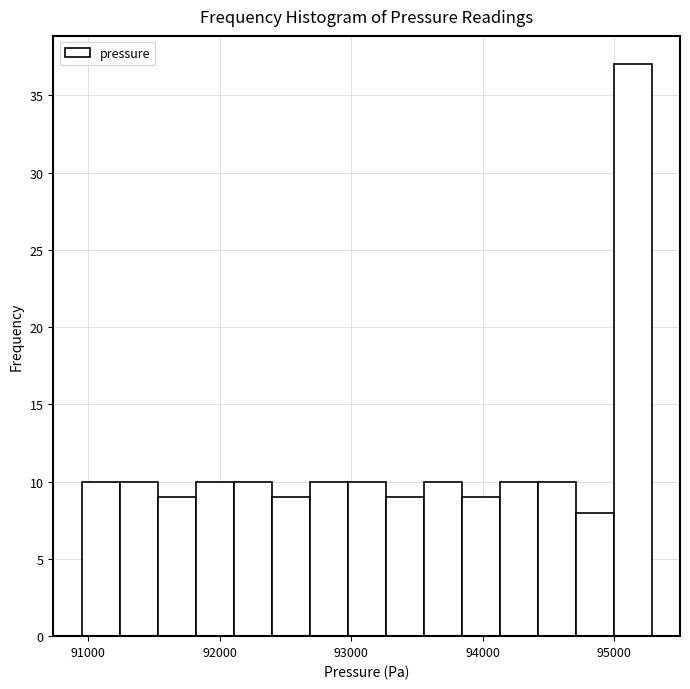

Around what value on the x-axis is the tallest bar? Give the approximate position of its centre, as read against the axis.

95100